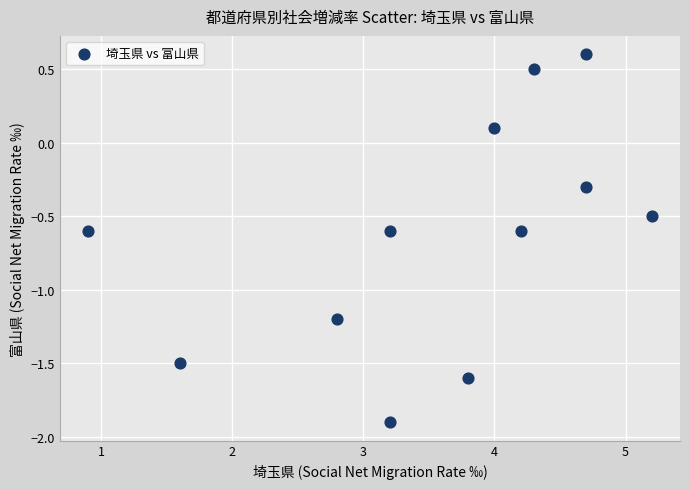

What is the range of Y values (max minus min)?

2.5